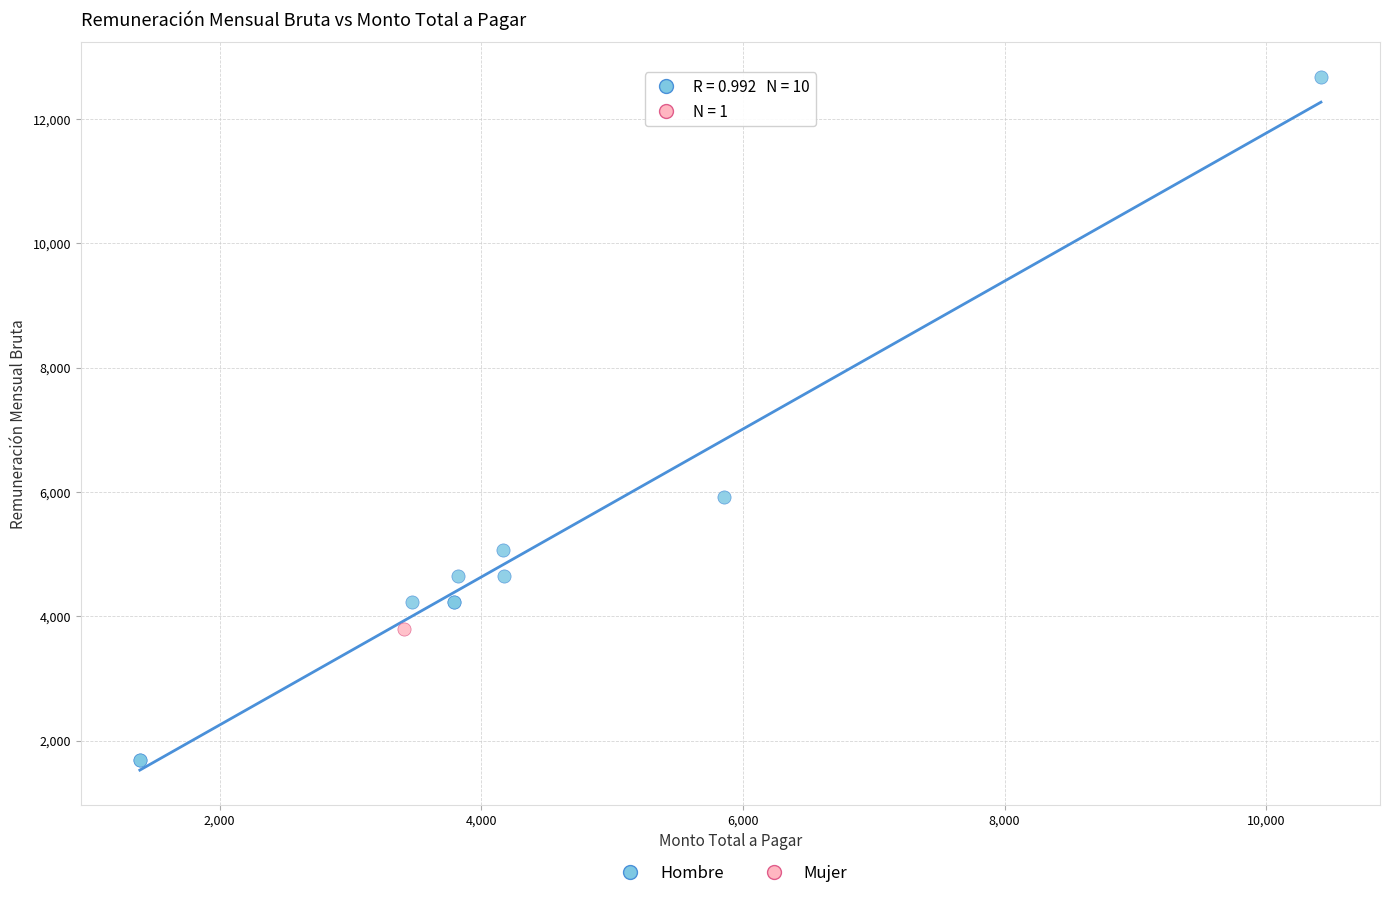

What are all the series names shown in the legend?

Hombre, Mujer